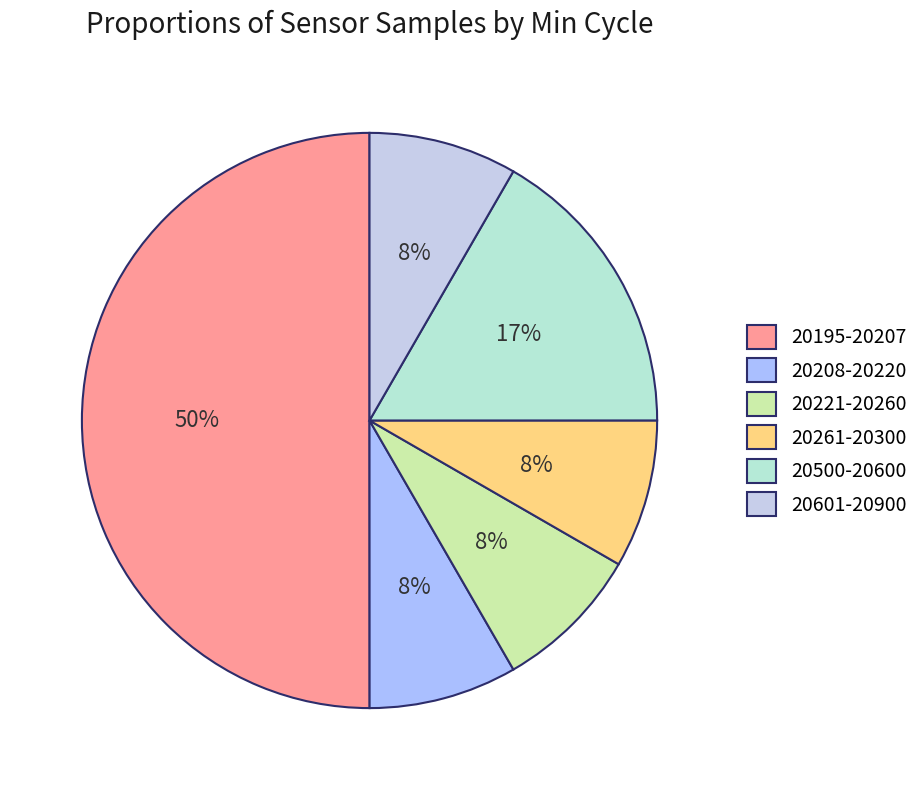

What is the largest slice in the pie chart?

20195-20207